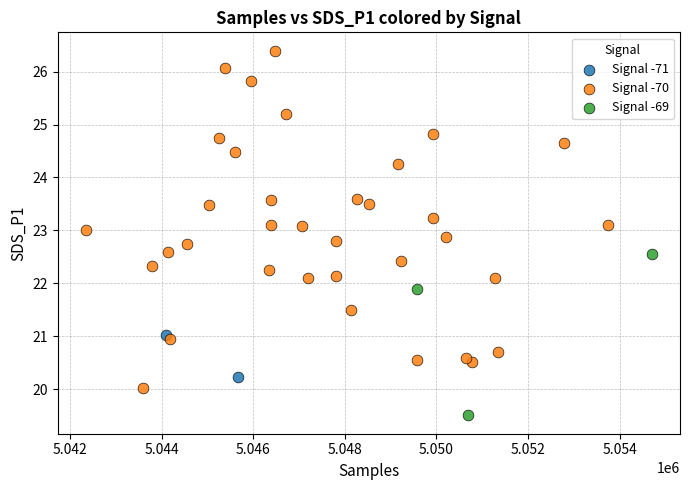

What are all the series names shown in the legend?

Signal -71, Signal -70, Signal -69